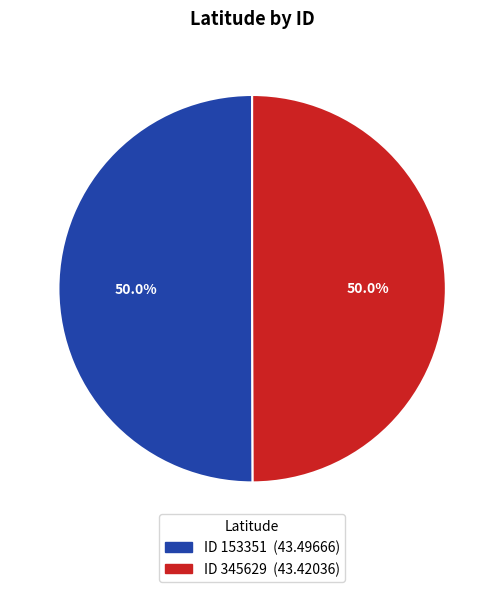

Do ID 345629 (43.42036) and ID 153351 (43.49666) together represent more than half of the pie?

Yes